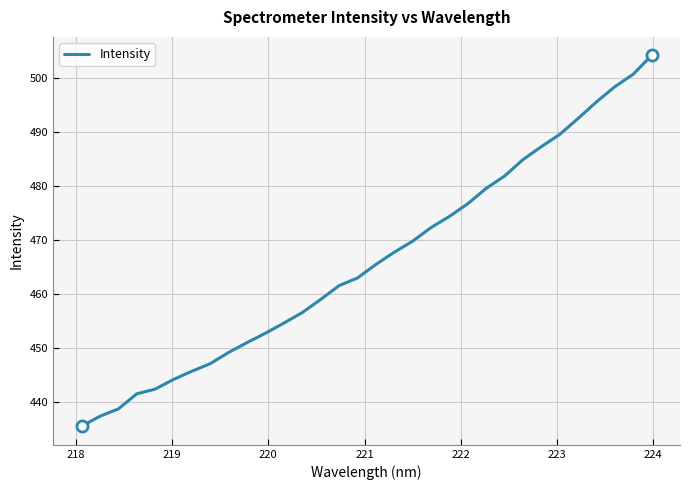

Count the number of values greater than 465.

16